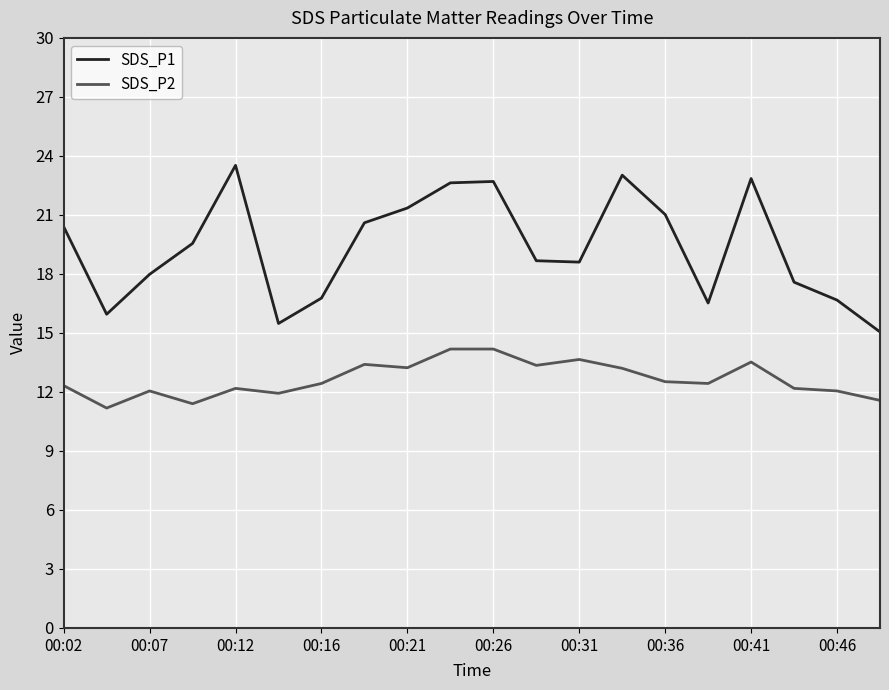

How many lines are shown in the chart?

2